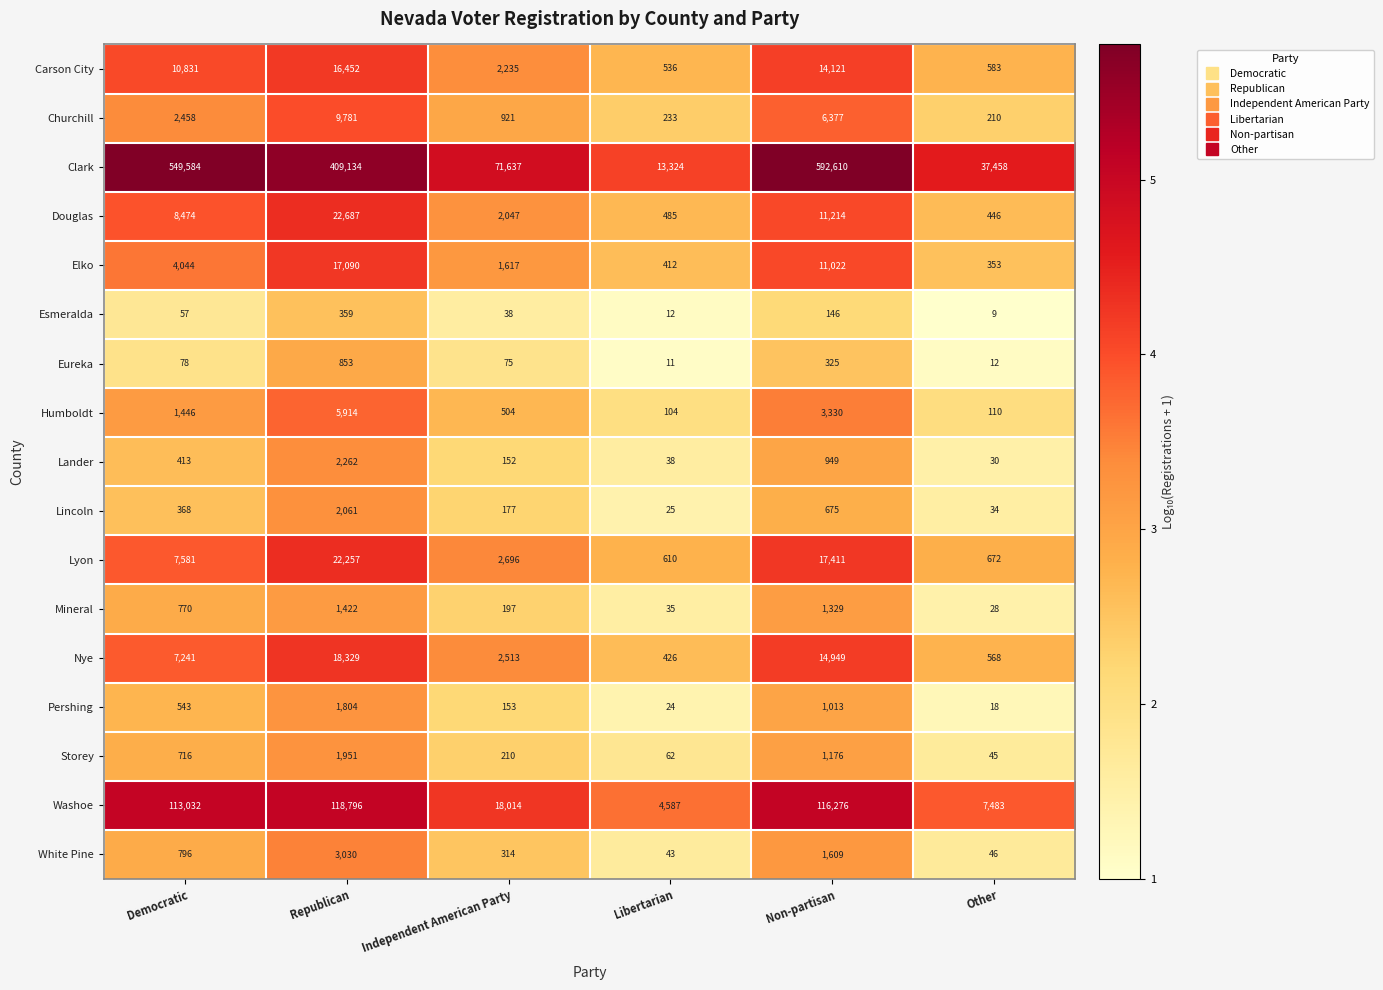

Rank the series at Libertarian from lowest to highest value.

Eureka, Esmeralda, Pershing, Lincoln, Mineral, Lander, White Pine, Storey, Humboldt, Churchill, Elko, Nye, Douglas, Carson City, Lyon, Washoe, Clark